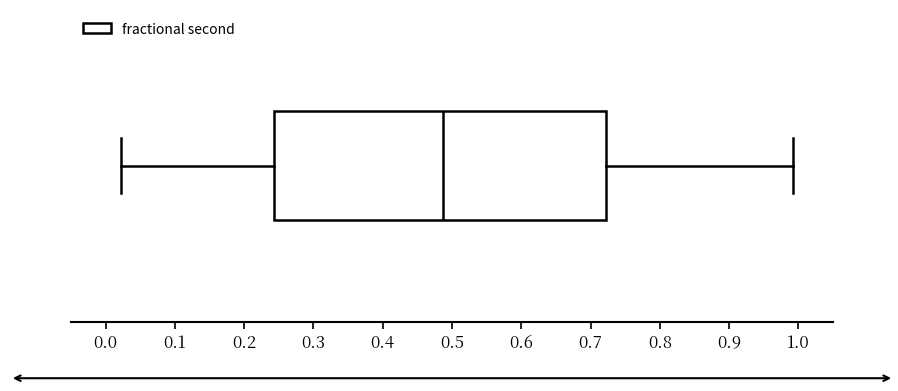

Transcribe this box plot: give where the median line is, the range the box spans, and where the two whiskers end, as read against the x-axis. The values are not printed on the chart, so give them approximately, as read against the axis.

median 0.49, box 0.24 to 0.72, whiskers 0.02 to 0.99